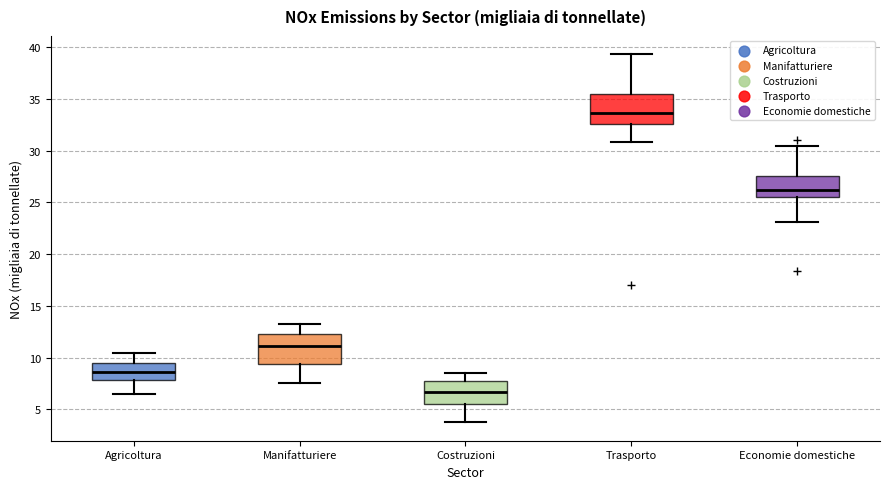

Reading left to right, read every box against the y-axis: the position of its median line, the range the box covers, and the ends of its whiskers. The values are not printed on the chart, so give them approximately, as read against the axis.

Agricoltura: median 8.5, box 8.0 to 9.5, whiskers 6.5 to 10.5
Manifatturiere: median 11.0, box 9.5 to 12.0, whiskers 7.5 to 13.5
Costruzioni: median 6.5, box 5.5 to 7.5, whiskers 3.5 to 8.5
Trasporto: median 33.5, box 32.5 to 35.5, whiskers 31.0 to 39.5
Economie domestiche: median 26.0, box 25.5 to 27.5, whiskers 23.0 to 30.5